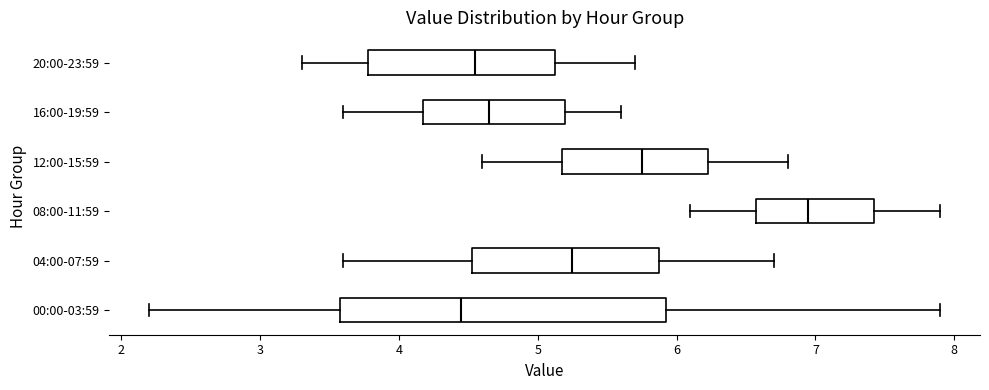

Where does the left whisker of the box for 08:00-11:59 end on the x-axis? The values are not printed on the chart, so give them approximately, as read against the axis.

6.1